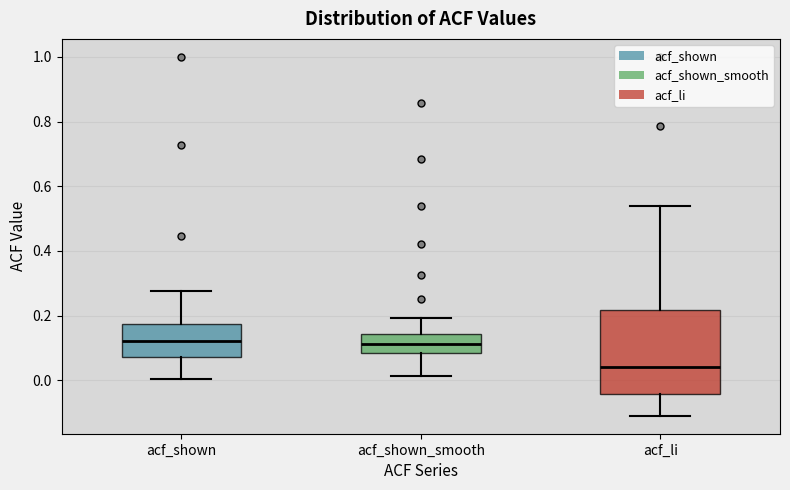

Reading left to right, transcribe this box plot: for each box, give where its median line is, the range the box spans, and where its two whiskers end, as read against the y-axis. The values are not printed on the chart, so give them approximately, as read against the axis.

acf_shown: median 0.12, box 0.08 to 0.18, whiskers 0.00 to 0.28
acf_shown_smooth: median 0.12, box 0.08 to 0.14, whiskers 0.02 to 0.20
acf_li: median 0.04, box -0.04 to 0.22, whiskers -0.10 to 0.54